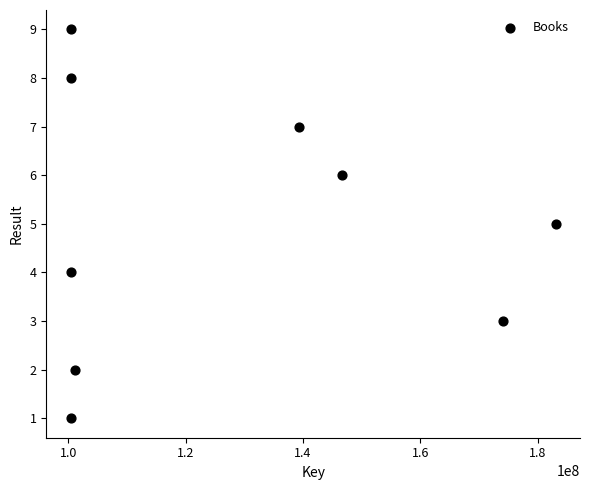

What is the average X value?

127327344